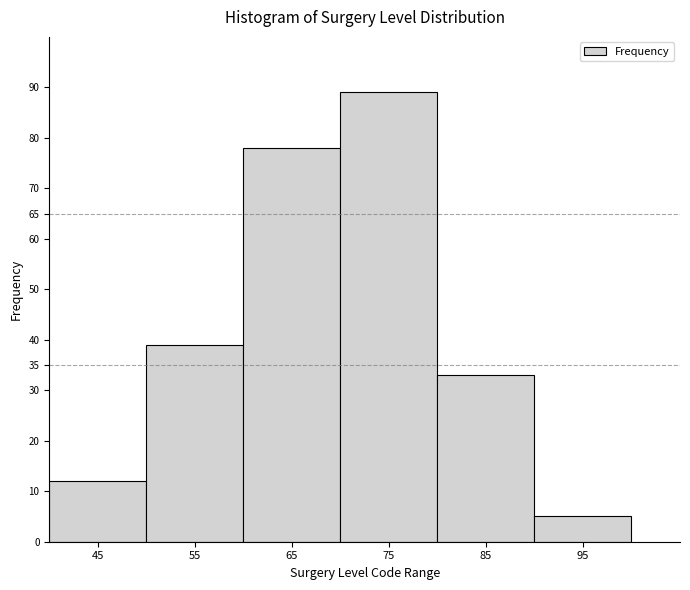

Over which range of the x-axis is the bar tallest?

70 to 80